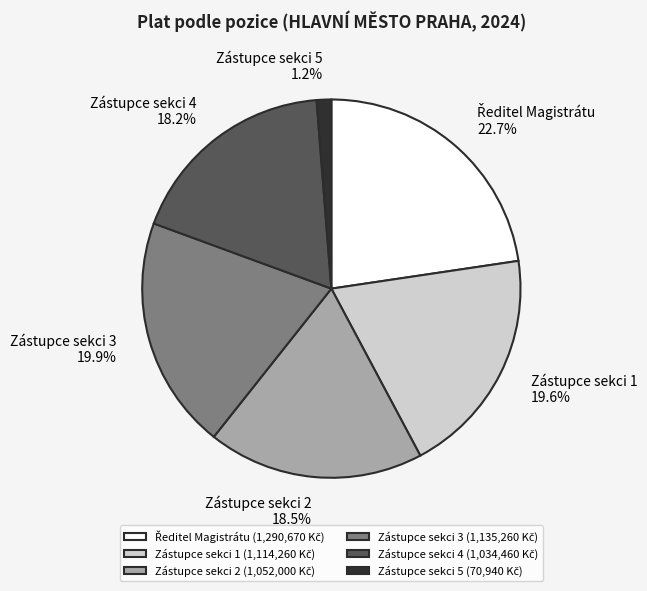

What is the ratio of the value at Zástupce sekci 2 to the value at Zástupce sekci 3?

0.9